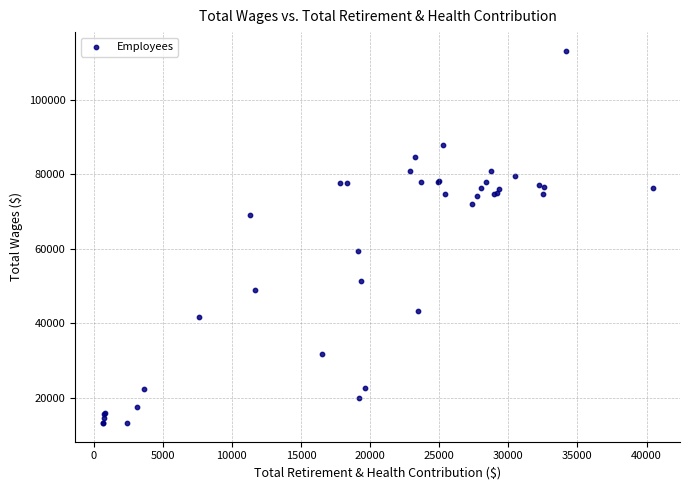

What Y value in the scatter plot is closest to 63188?

59512